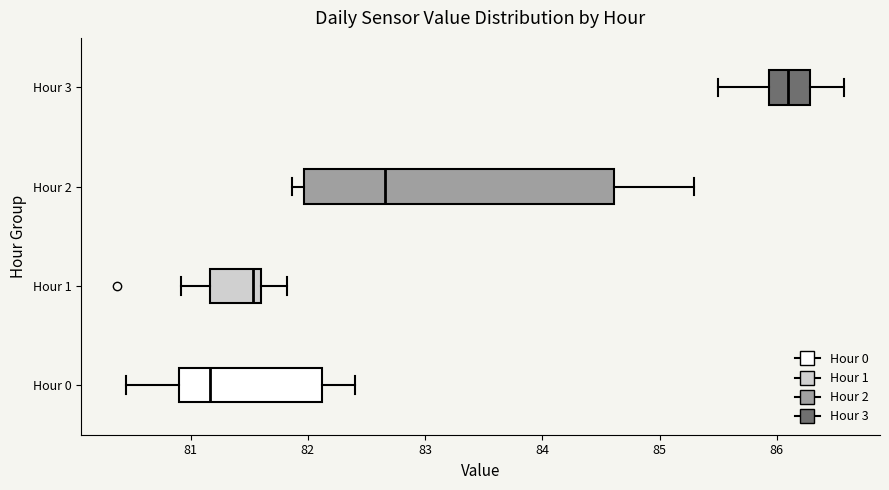

Reading bottom to top, transcribe this box plot: for each box, give where its median line is, the range the box spans, and where its two whiskers end, as read against the x-axis. The values are not printed on the chart, so give them approximately, as read against the axis.

Hour 0: median 81.2, box 80.9 to 82.1, whiskers 80.5 to 82.4
Hour 1: median 81.5, box 81.2 to 81.6, whiskers 80.9 to 81.8
Hour 2: median 82.7, box 82.0 to 84.6, whiskers 81.9 to 85.3
Hour 3: median 86.1, box 85.9 to 86.3, whiskers 85.5 to 86.6